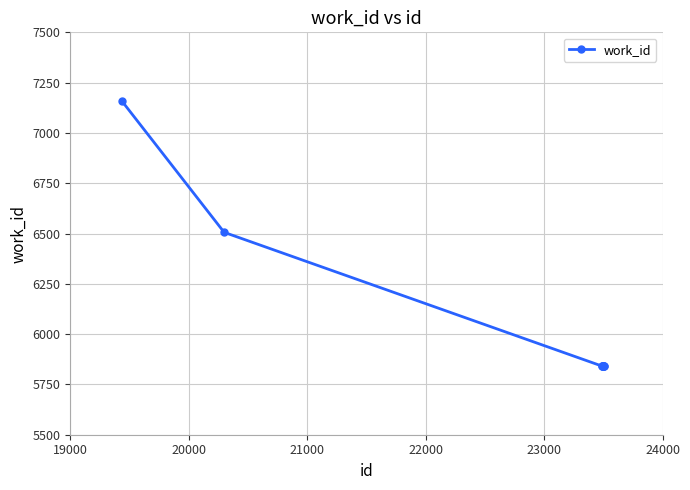

What is the smallest value displayed?

5841